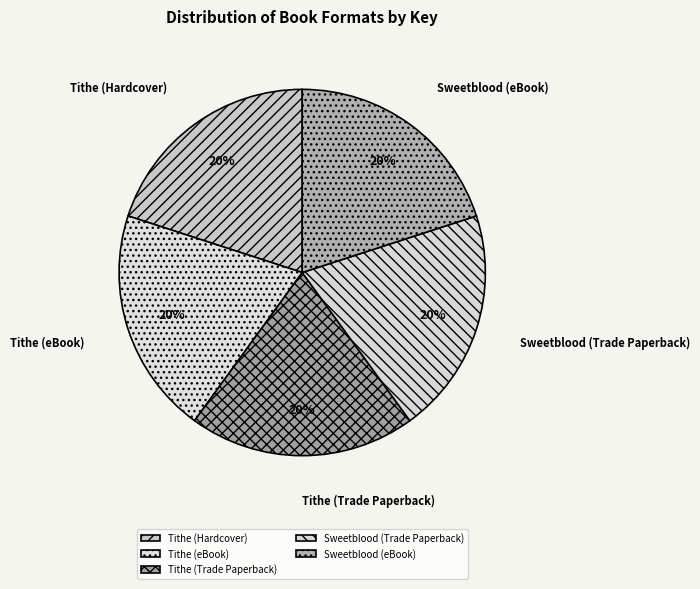

Combined, do Tithe (Hardcover) and Sweetblood (Trade Paperback) account for over 50%?

No